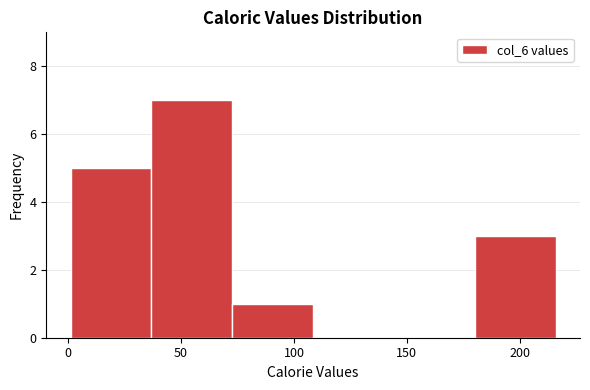

How tall is the bar that spans 35 to 75 on the x-axis? Neither the bar edges nor the heights are printed on the chart, so give them approximately, as read against the axes.

7